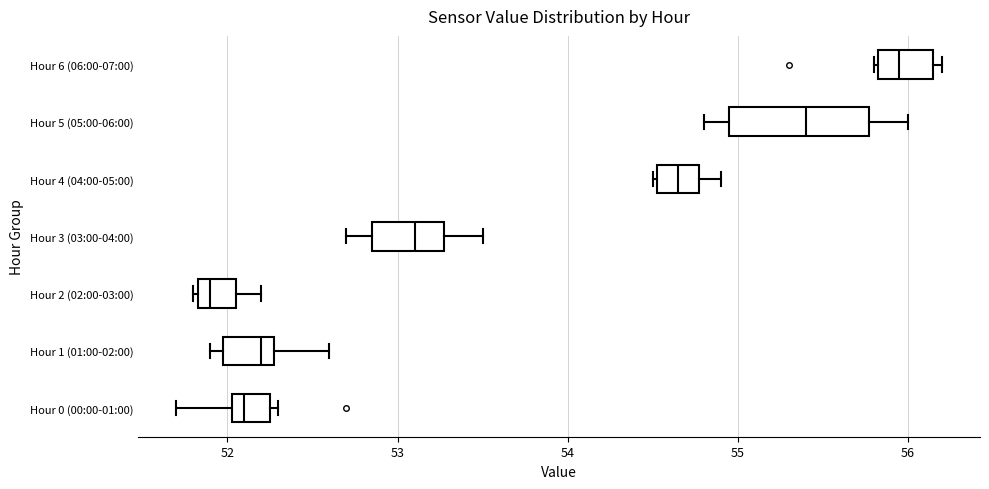

Where does the median line of the box for Hour 0 (00:00-01:00) sit on the x-axis? The values are not printed on the chart, so give them approximately, as read against the axis.

52.1